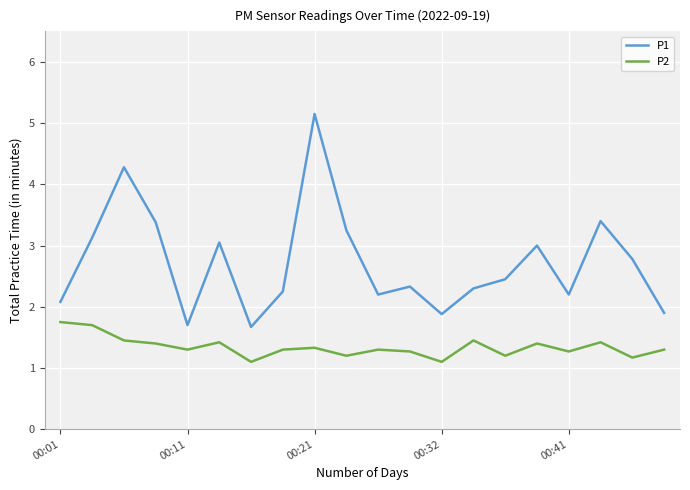

Which series has the largest total across all categories?

P1